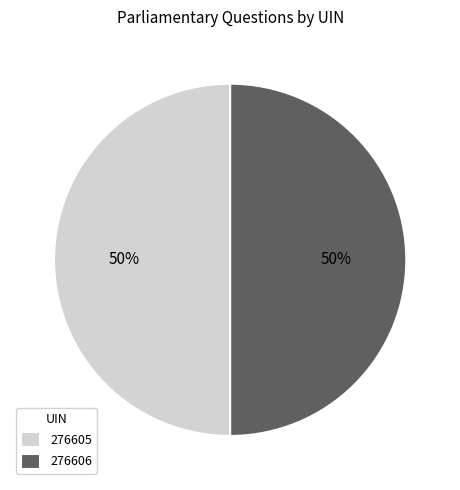

What is the ratio of the value at 276605 to the value at 276606?

1.0